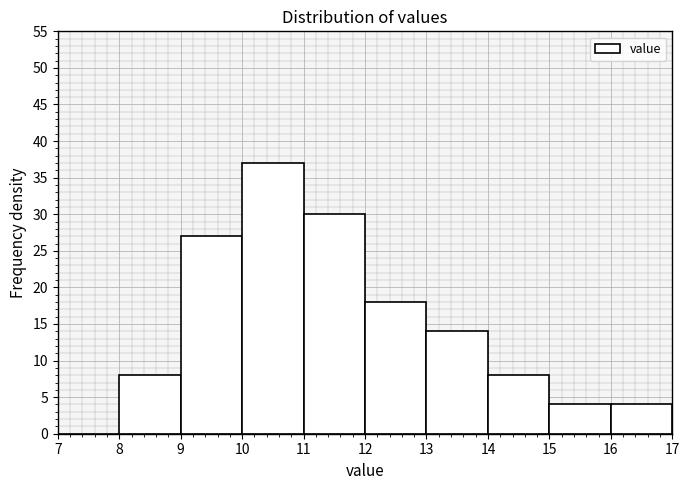

How tall is the bar that spans 9 to 10 on the x-axis? The values are not printed on the chart, so give them approximately, as read against the axis.

27